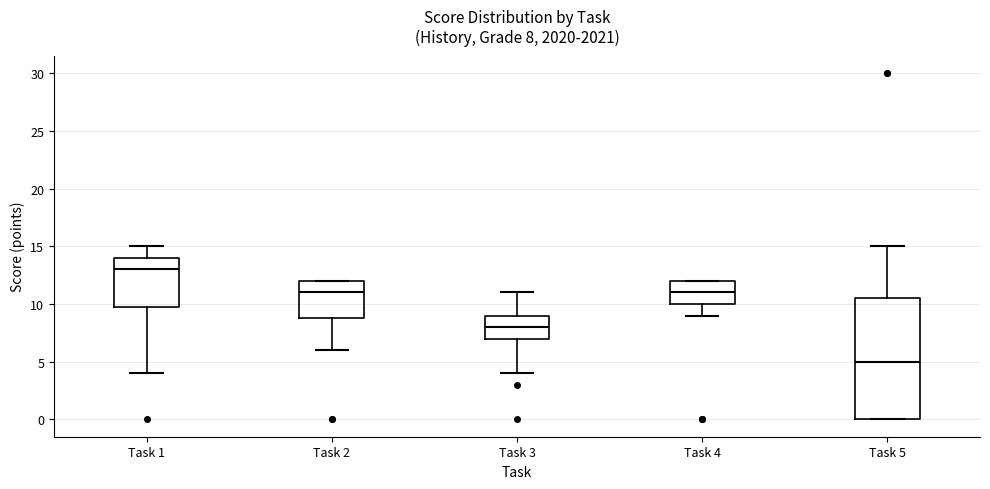

Which box is the tallest, from its lower edge to its upper edge?

Task 5